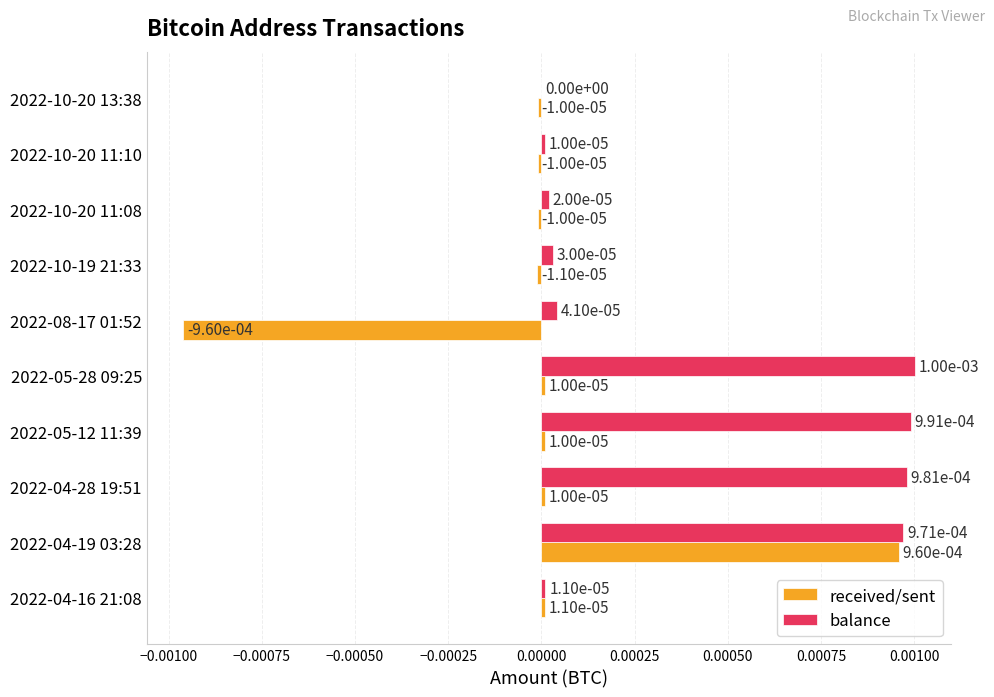

How many positive values does the balance series have?

9